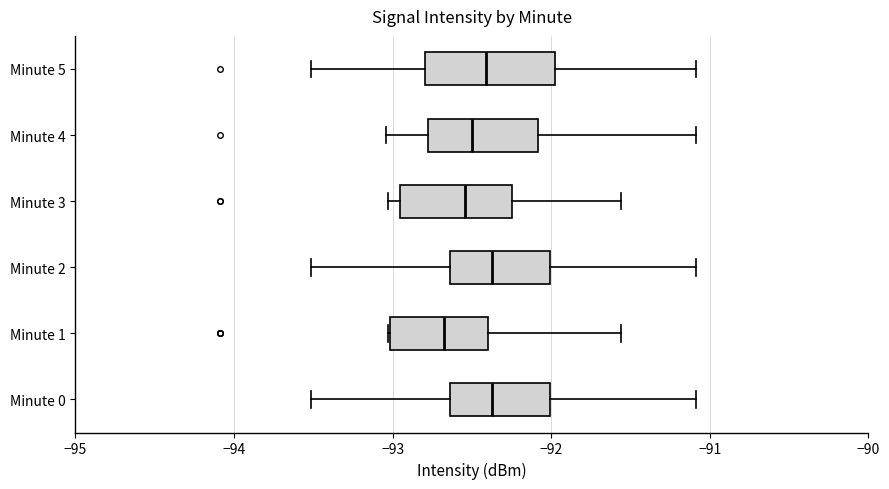

Reading bottom to top, transcribe this box plot: for each box, give where its median line is, the range the box spans, and where its two whiskers end, as read against the x-axis. The values are not printed on the chart, so give them approximately, as read against the axis.

Minute 0: median -92.4, box -92.6 to -92.0, whiskers -93.5 to -91.1
Minute 1: median -92.7, box -93.0 to -92.4, whiskers -93.0 to -91.6
Minute 2: median -92.4, box -92.6 to -92.0, whiskers -93.5 to -91.1
Minute 3: median -92.5, box -93.0 to -92.2, whiskers -93.0 (just left of the box's left edge) to -91.6
Minute 4: median -92.5, box -92.8 to -92.1, whiskers -93.0 to -91.1
Minute 5: median -92.4, box -92.8 to -92.0, whiskers -93.5 to -91.1